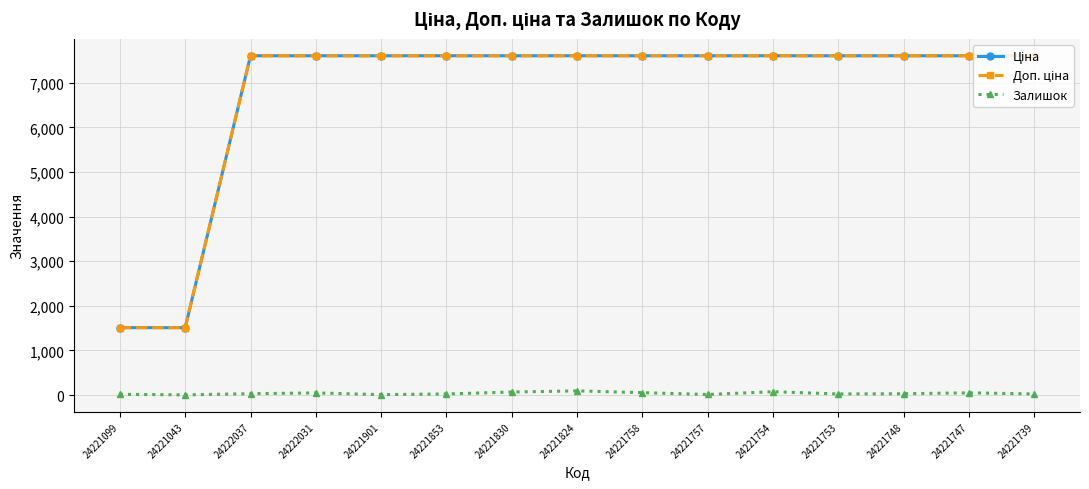

Is it true that Залишок equals 16.0 at 24221099?

True